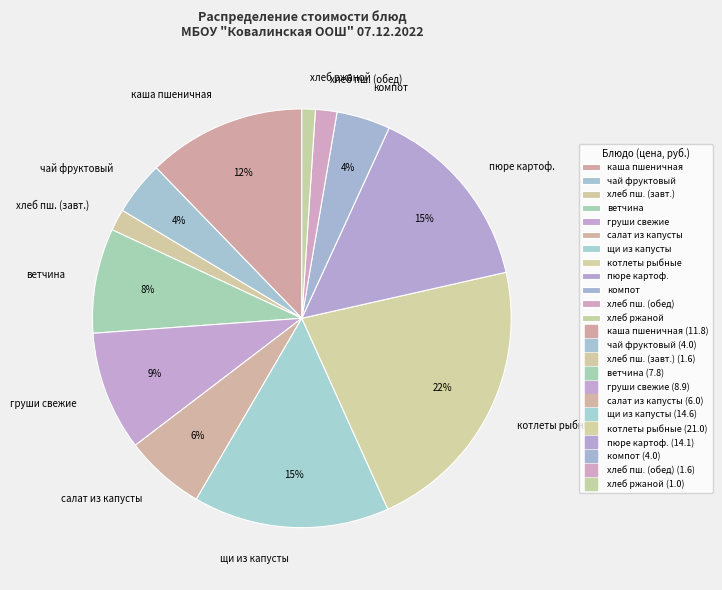

Is it true that хлеб ржаной is 1% of the pie?

True